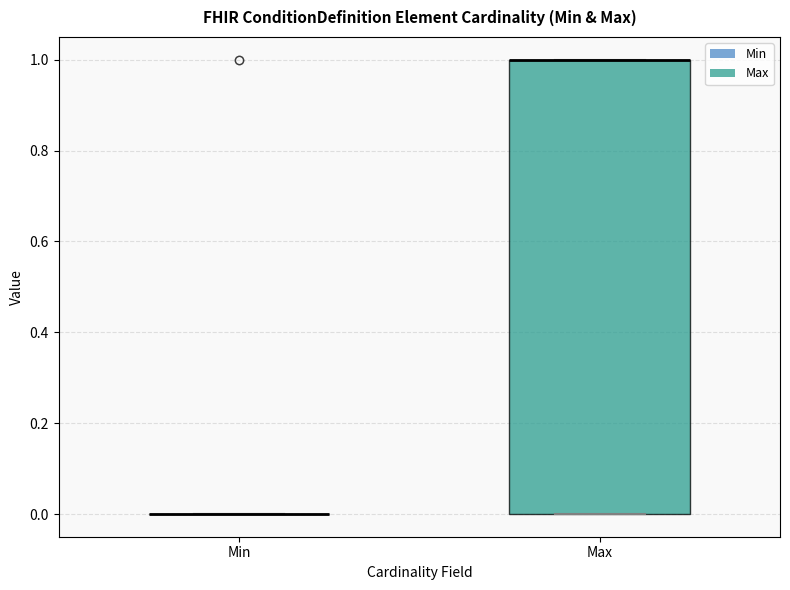

Comparing the boxes themselves (not the whiskers), which one is the tallest?

Max